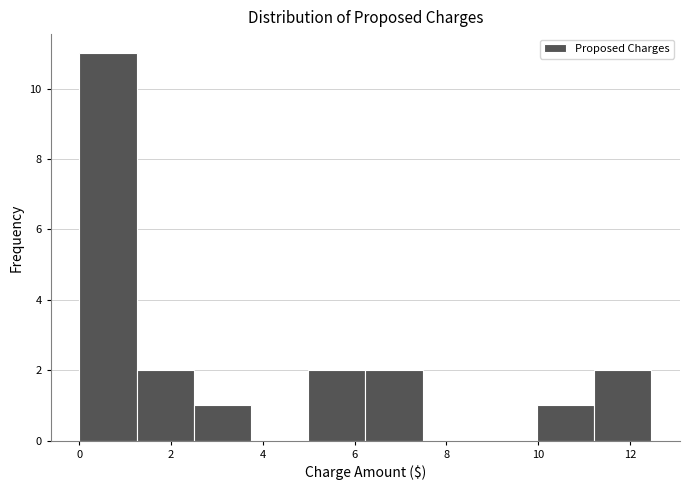

What is the height of the bar covering 1.2 to 2.4 on the x-axis? Neither the bar edges nor the heights are printed on the chart, so give them approximately, as read against the axes.

2